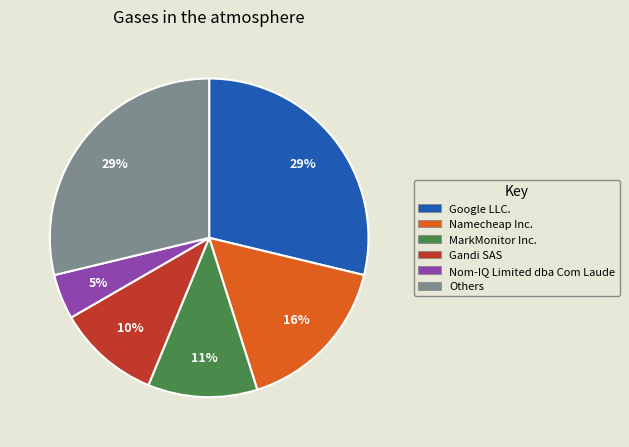

The Others slice represents 29% of the pie. True or false?

True